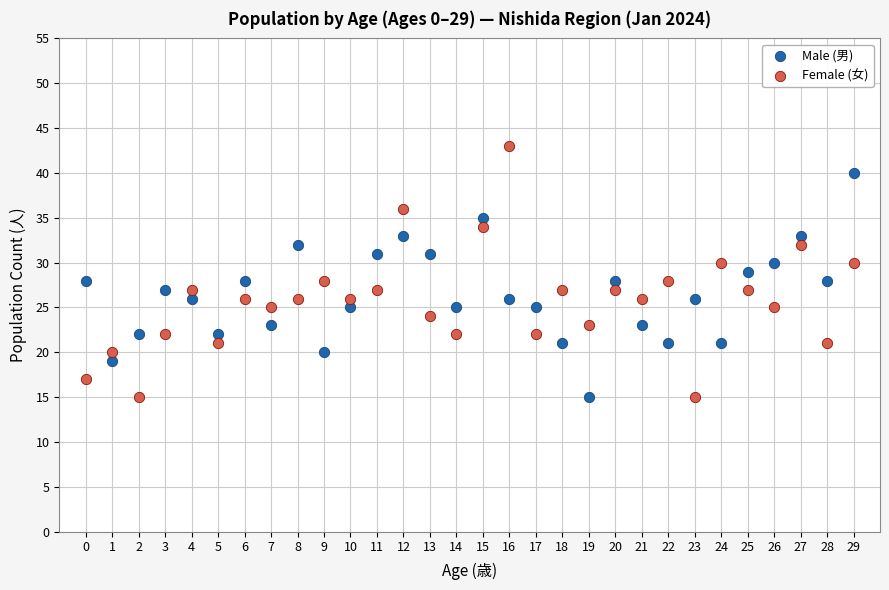

Across all data points, what is the range of Y values (max minus min)?

28